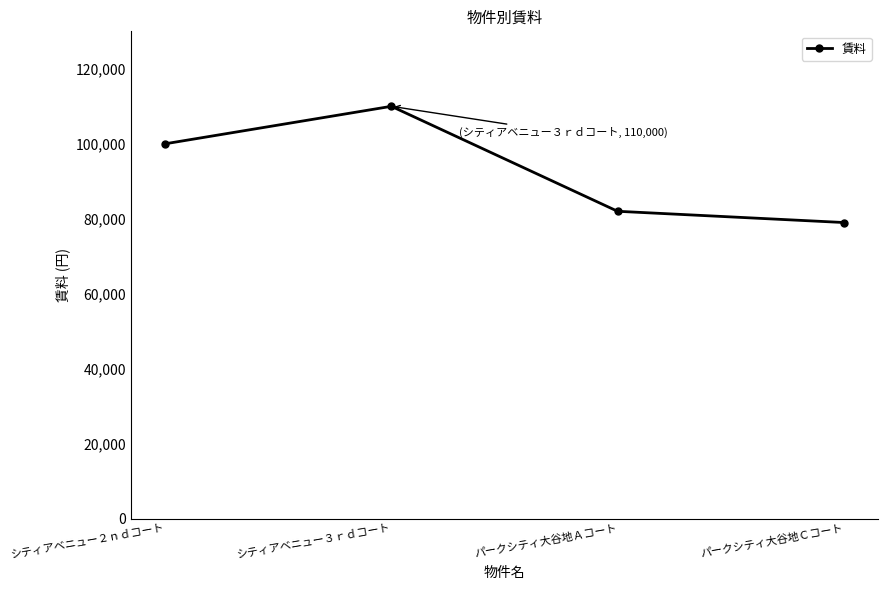

What is the average value?

92750